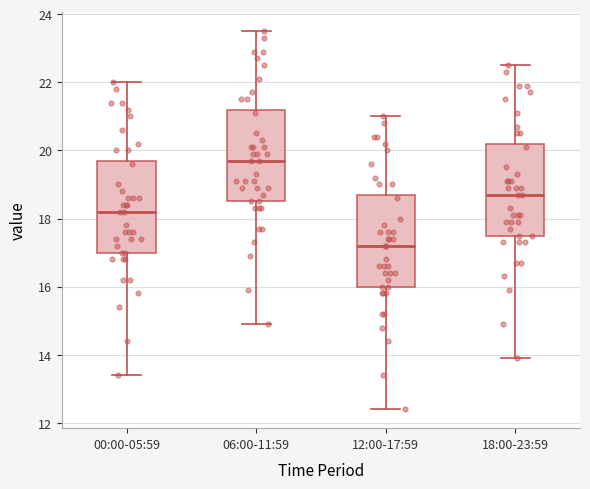

Where does the median line of the box for 06:00-11:59 sit on the y-axis? The values are not printed on the chart, so give them approximately, as read against the axis.

19.8